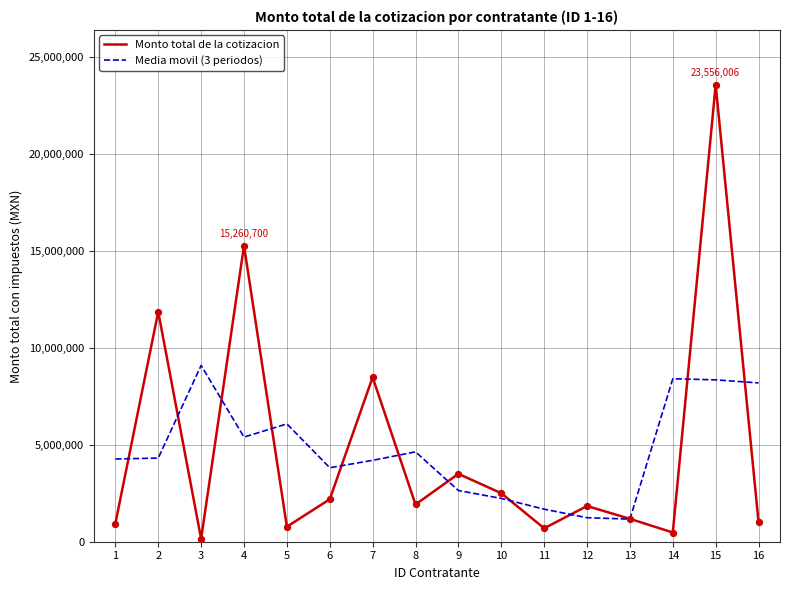

Which series has the widest spread of values?

Monto total de la cotizacion